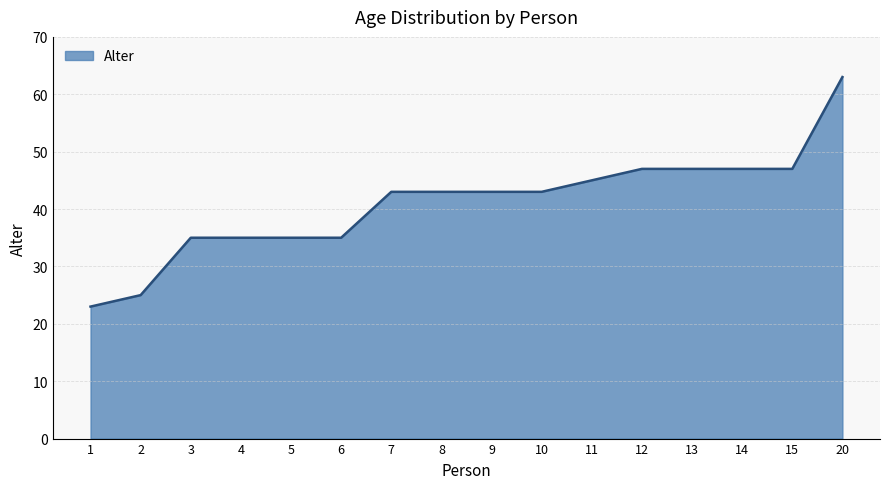

What is the maximum value shown in the chart?

63